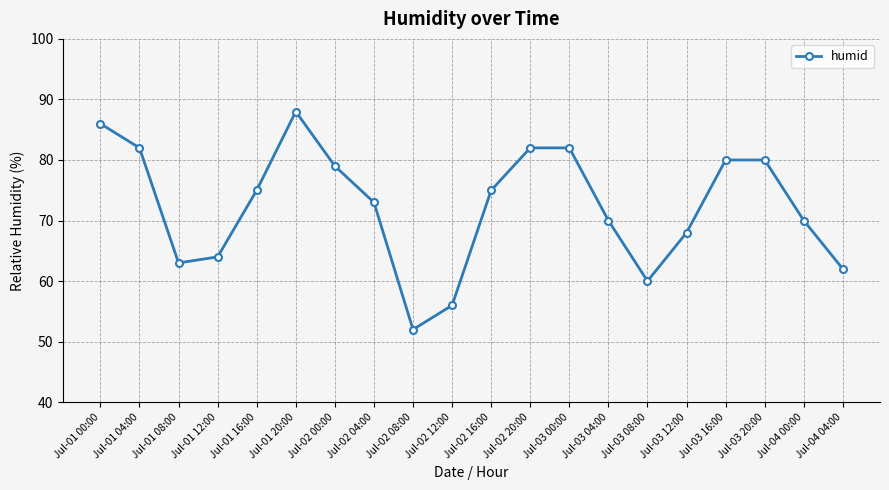

What is the minimum value shown in the chart?

52